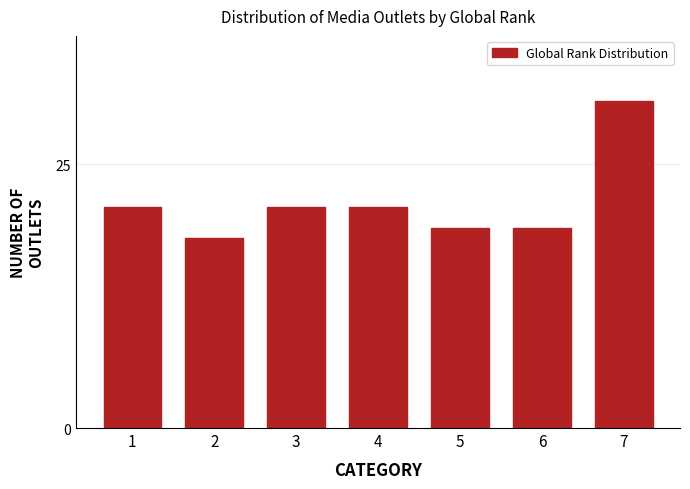

Reading left to right, extract all data points from this chart.

21	18	21	21	19	19	31